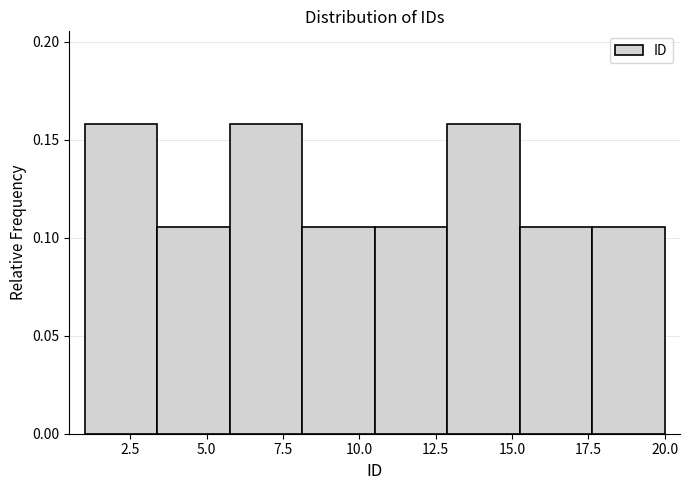

Reading left to right, transcribe this chart: for each bar, give the range it covers on the x-axis and its height. Neither the bar edges nor the heights are printed on the chart, so give them approximately, as read against the axes.

1.0 to 3.5: 0.160
3.5 to 6.0: 0.105
6.0 to 8.0: 0.160
8.0 to 10.5: 0.105
10.5 to 13.0: 0.105
13.0 to 15.5: 0.160
15.5 to 17.5: 0.105
17.5 to 20.0: 0.105